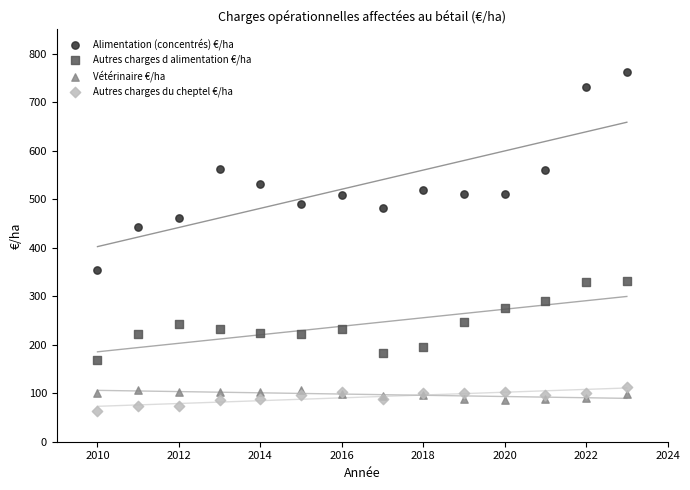

Which series has the widest spread of Y values?

Alimentation (concentrés) €/ha